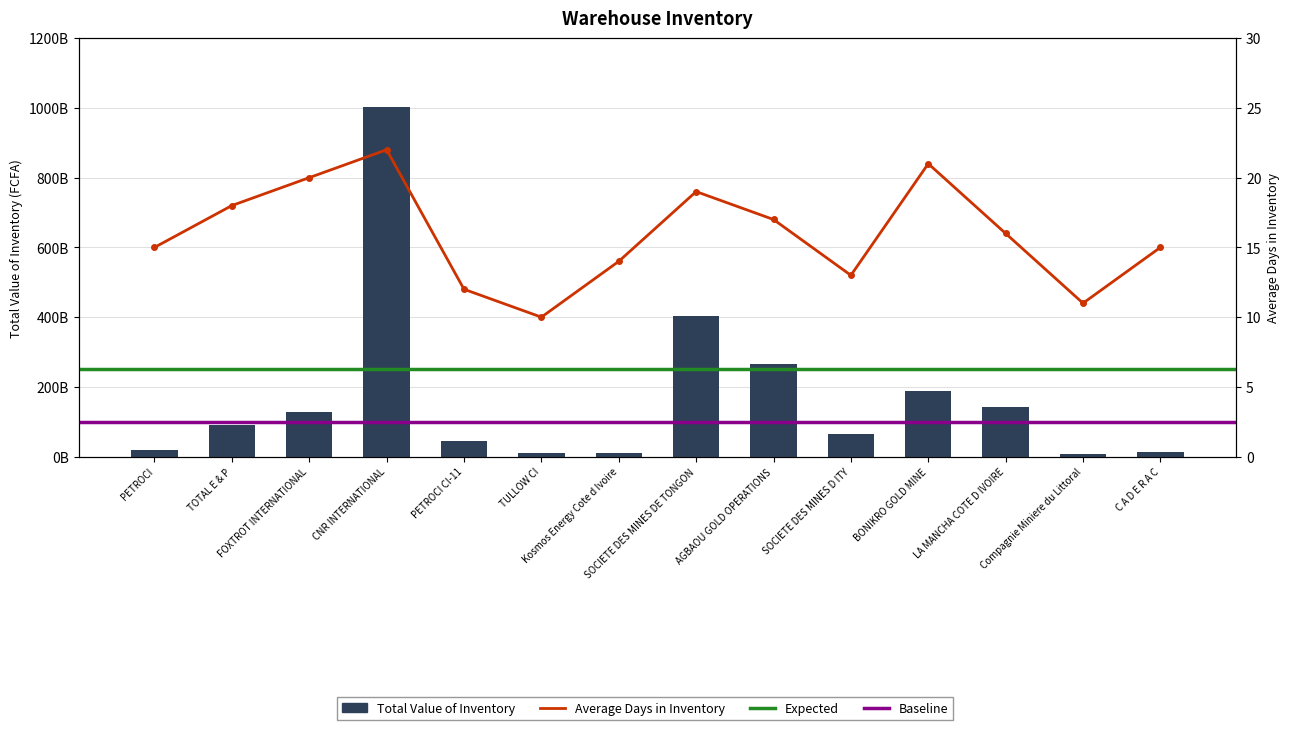

What position from the left is SOCIETE DES MINES D ITY?

10